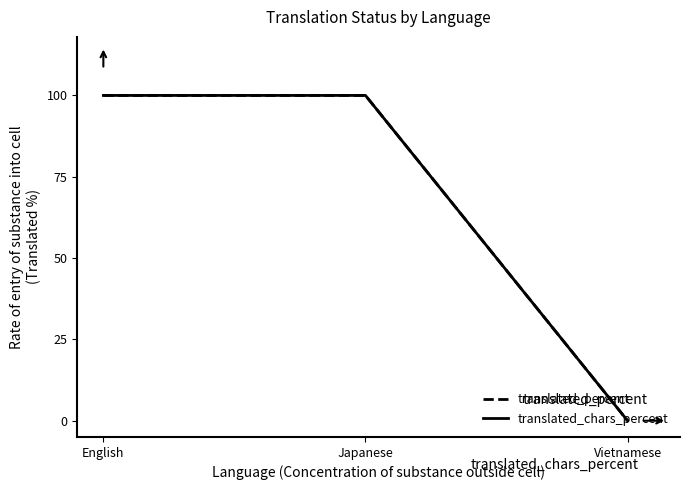

True or false: translated_chars_percent has a value of 137 at English.

False